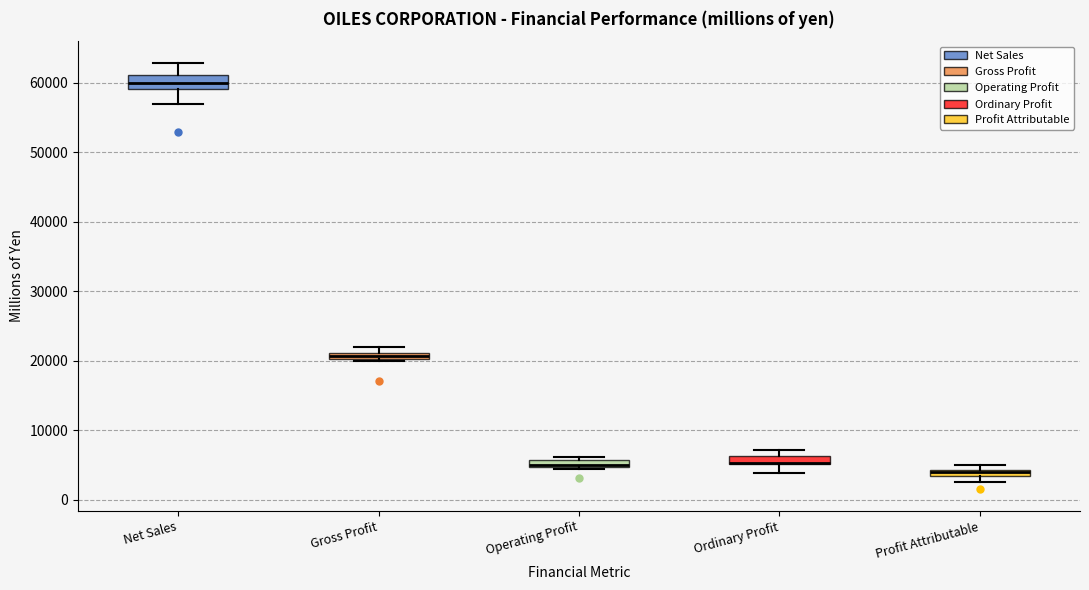

Where is the upper edge of the box for Operating Profit on the y-axis? The values are not printed on the chart, so give them approximately, as read against the axis.

6000